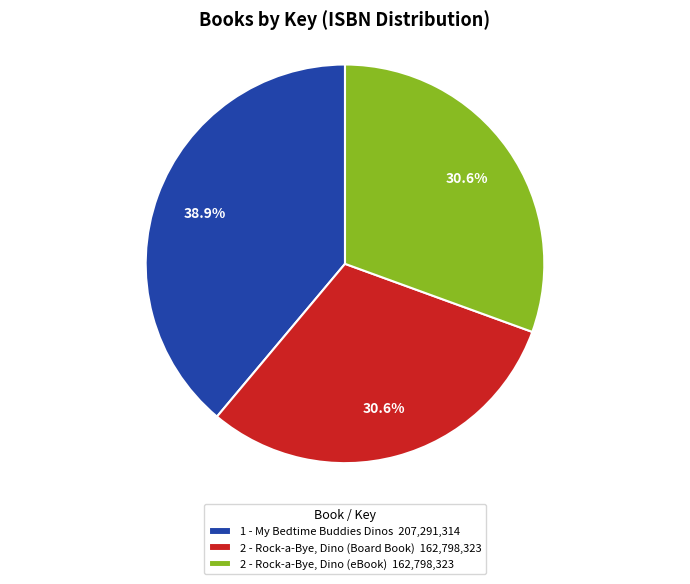

To the nearest percent, what is the combined percentage of 2 - Rock-a-Bye, Dino (Board Book) and 2 - Rock-a-Bye, Dino (eBook)?

61%